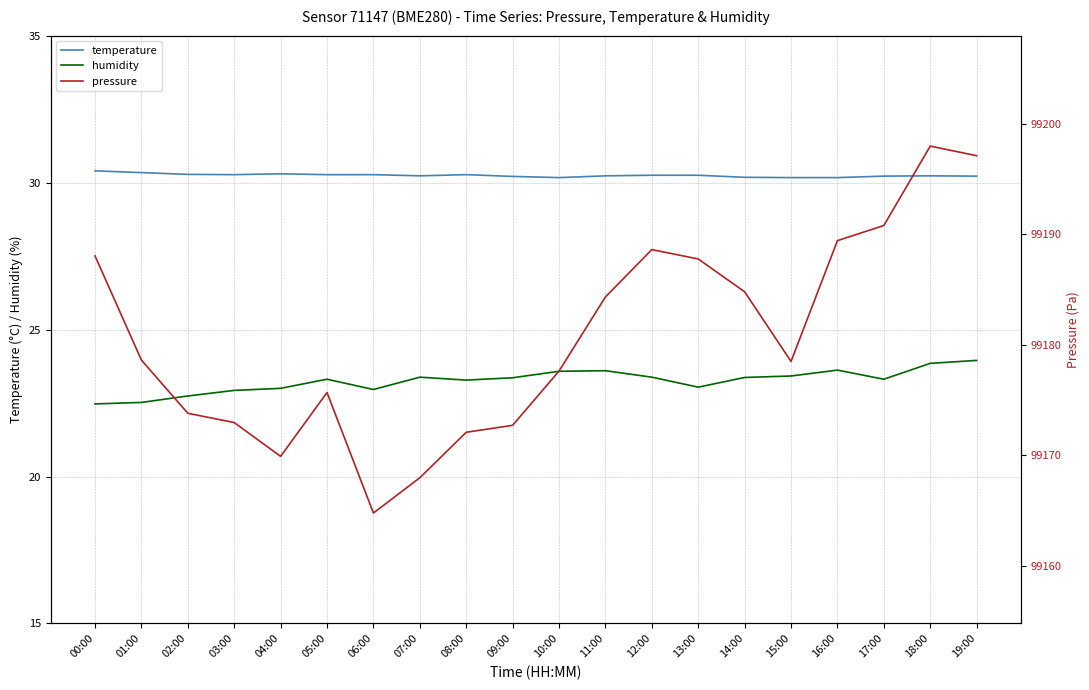

At 03:00, list the series in order from largest to smallest.

pressure, temperature, humidity